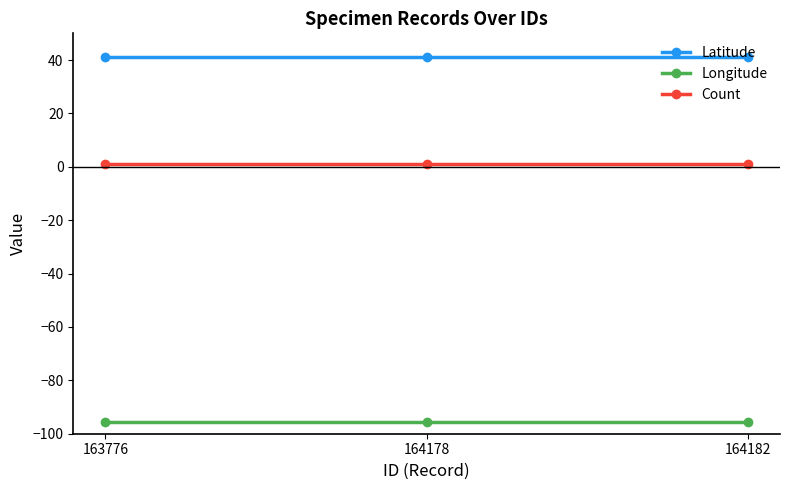

List the series in order of their overall mean, lowest first.

Longitude, Count, Latitude